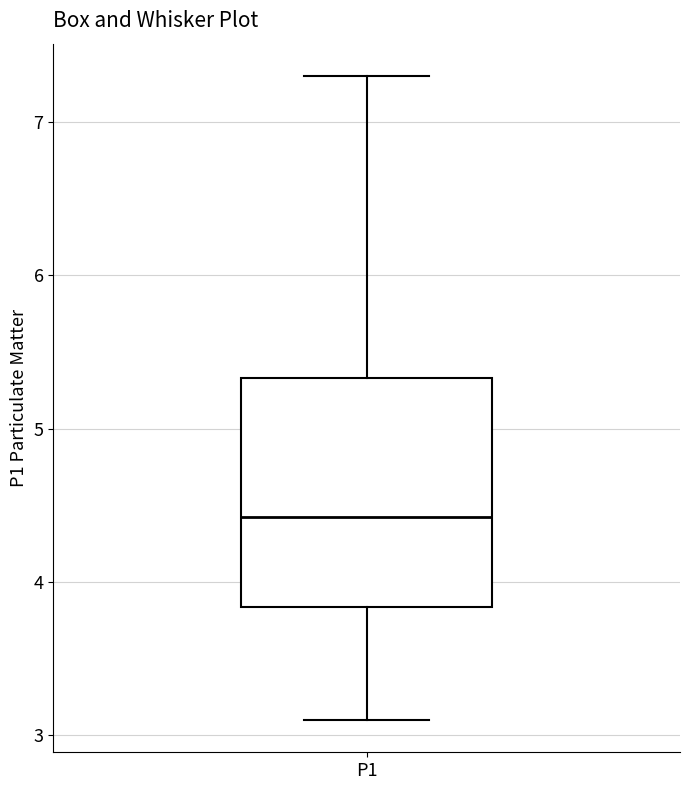

Where does the upper whisker of the box for P1 end on the y-axis? The values are not printed on the chart, so give them approximately, as read against the axis.

7.3